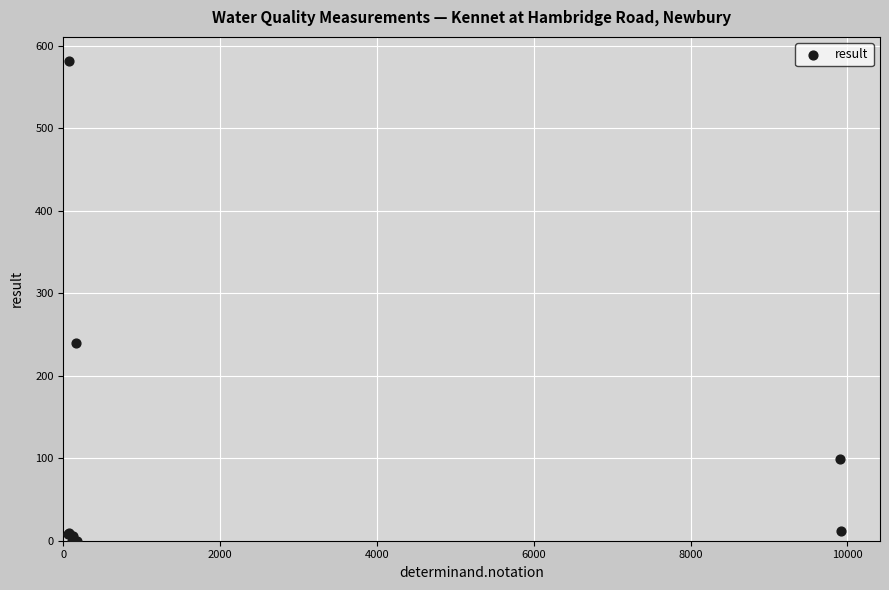

What Y value in the scatter plot is closest to 291?

240.0